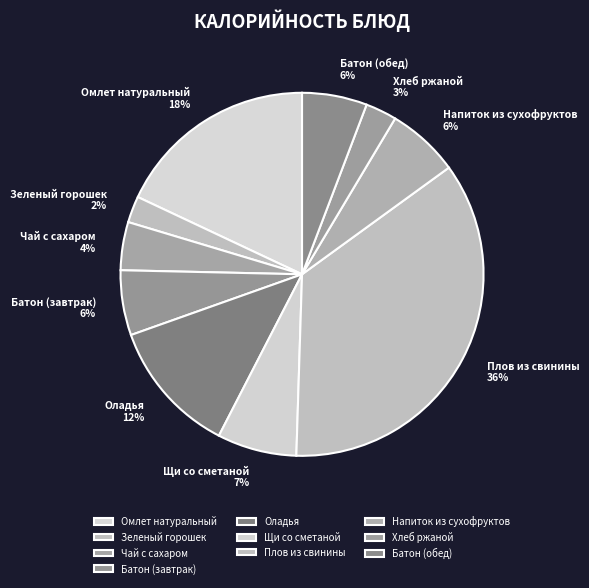

What is the largest slice in the pie chart?

Плов из свинины